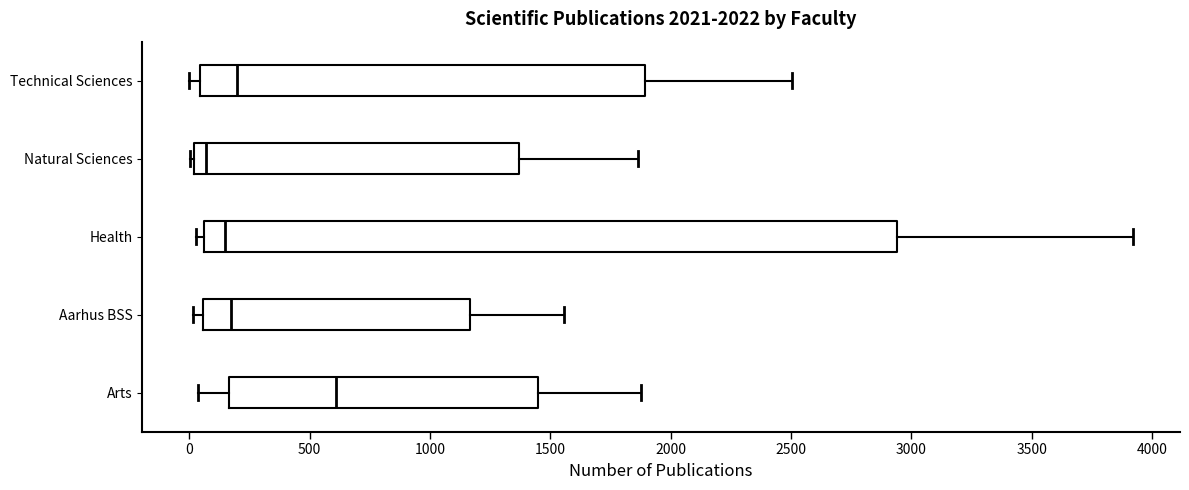

Which box's median line is the furthest to the left?

Natural Sciences